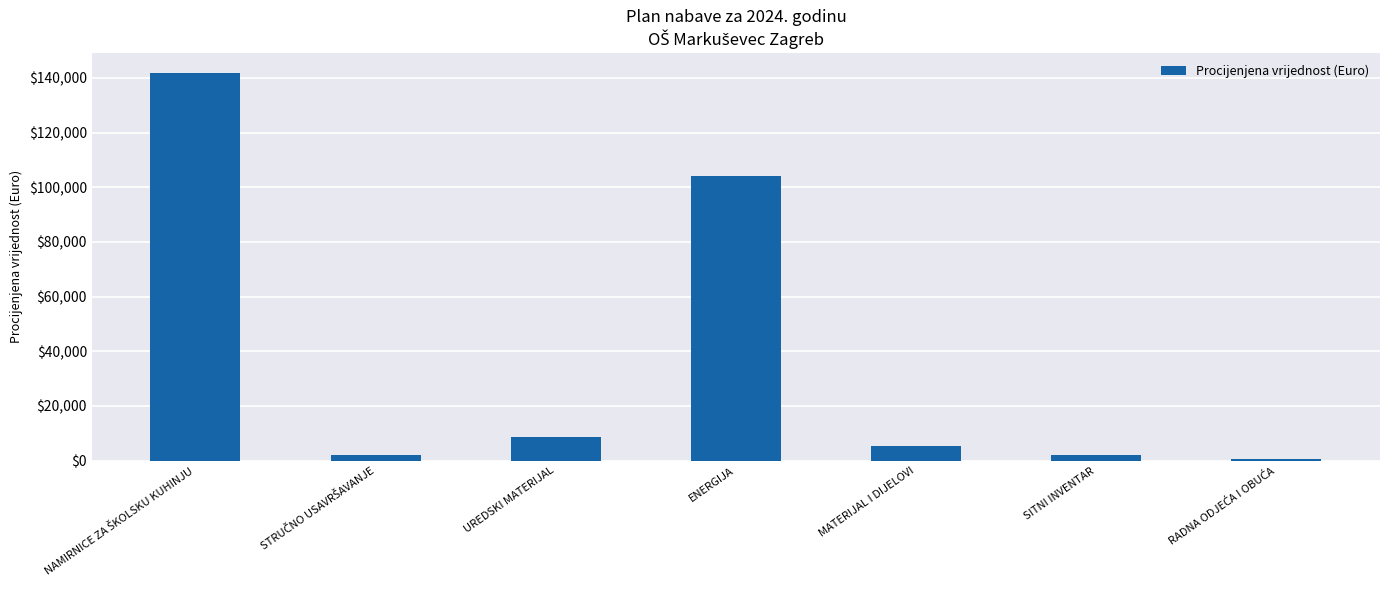

What is the maximum value shown in the chart?

142000